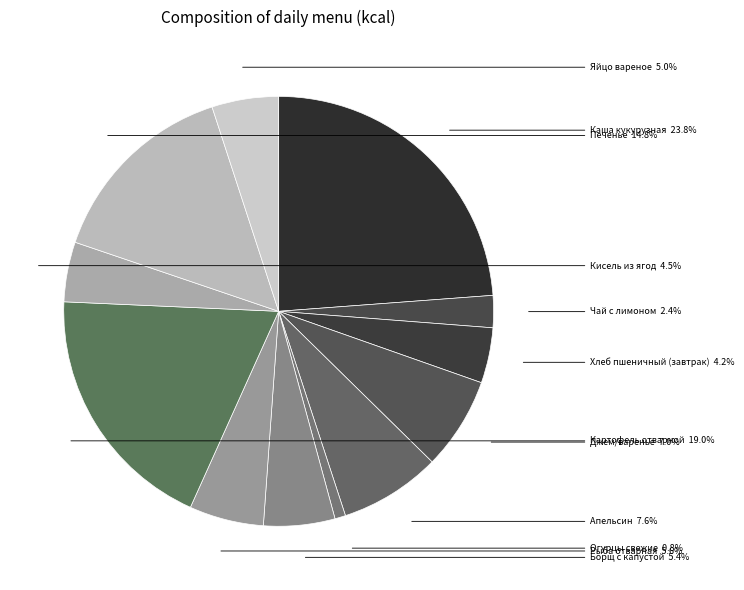

To the nearest percent, what is the difference between the Чай с лимоном and Картофель отварной slice percentages?

17%